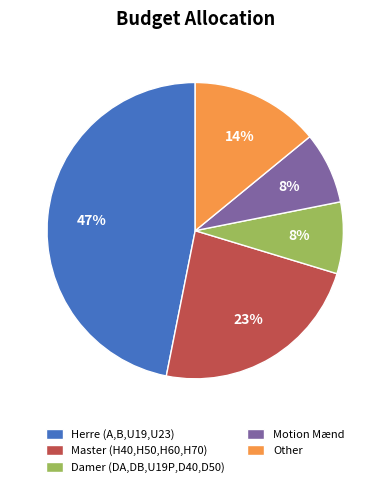

To the nearest percent, what is the difference between the Damer (DA,DB,U19P,D40,D50) and Herre (A,B,U19,U23) slice percentages?

39%